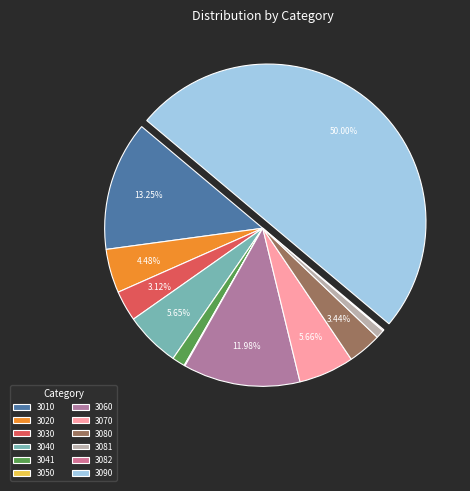

To the nearest percent, what is the average slice percentage?

8%